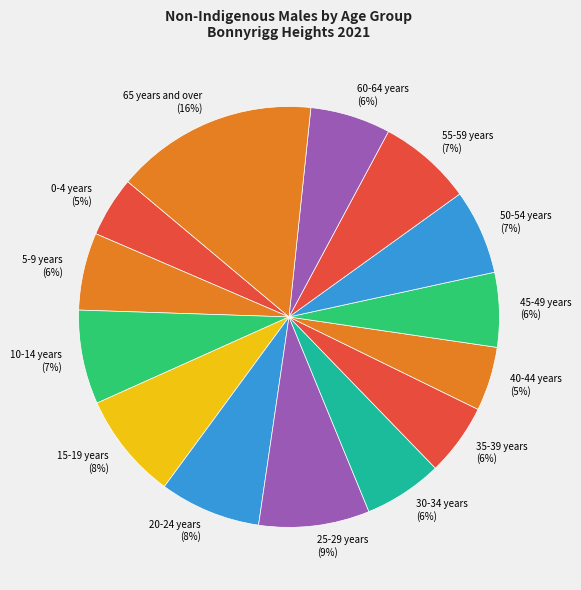

Is there any slice that represents more than half of the pie?

No